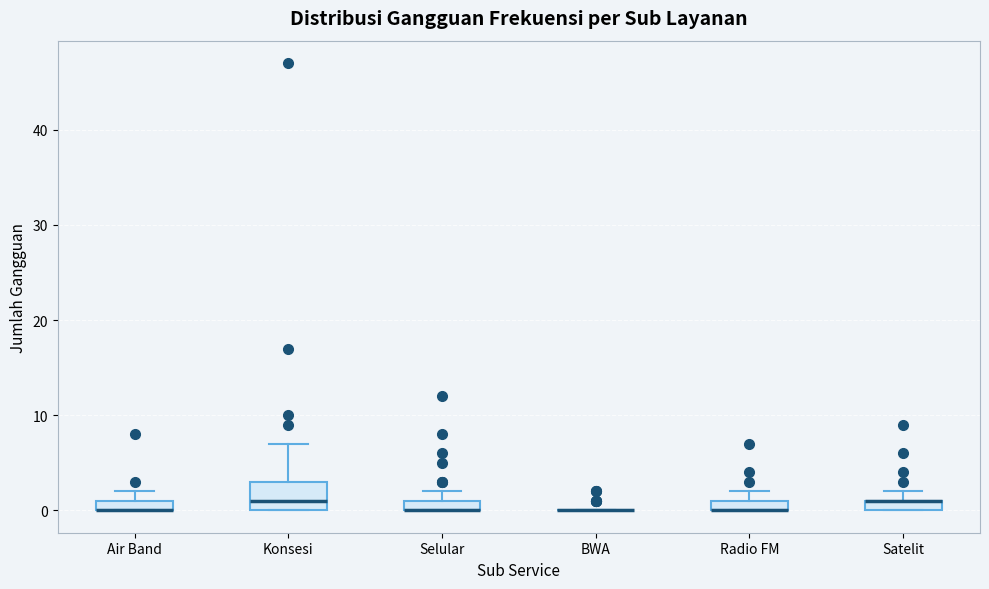

Where does the median line of the box for Konsesi sit on the y-axis? The values are not printed on the chart, so give them approximately, as read against the axis.

1